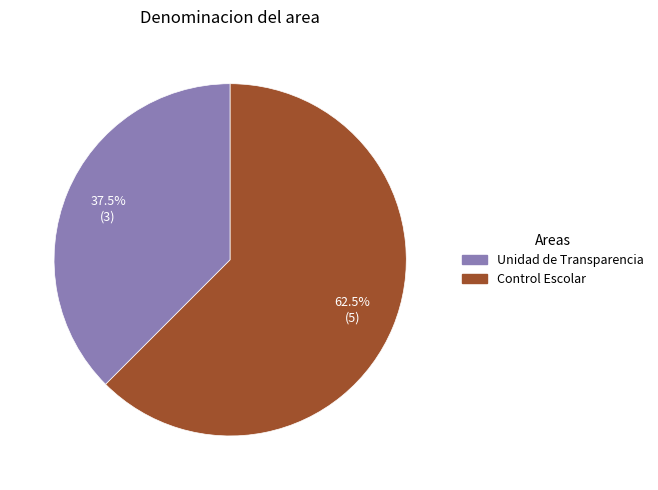

What percentage do Unidad de Transparencia and Control Escolar together represent?

100.0%